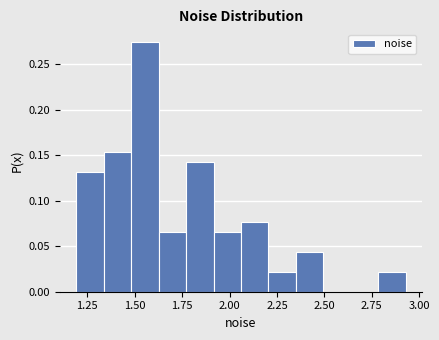

Read against the x-axis, roughly where is the centre of the tallest bar?

1.55